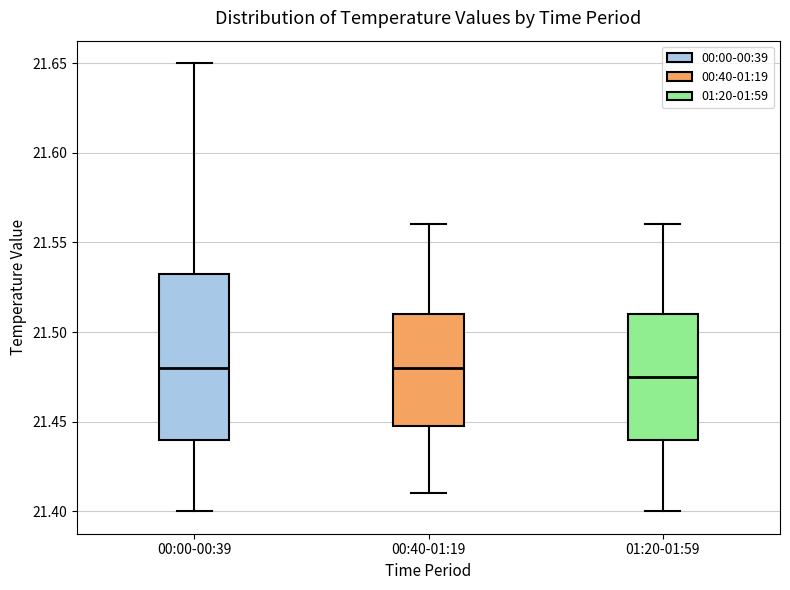

Reading left to right, read every box against the y-axis: the position of its median line, the range the box covers, and the ends of its whiskers. The values are not printed on the chart, so give them approximately, as read against the axis.

00:00-00:39: median 21.480, box 21.440 to 21.535, whiskers 21.400 to 21.650
00:40-01:19: median 21.480, box 21.450 to 21.510, whiskers 21.410 to 21.560
01:20-01:59: median 21.475, box 21.440 to 21.510, whiskers 21.400 to 21.560